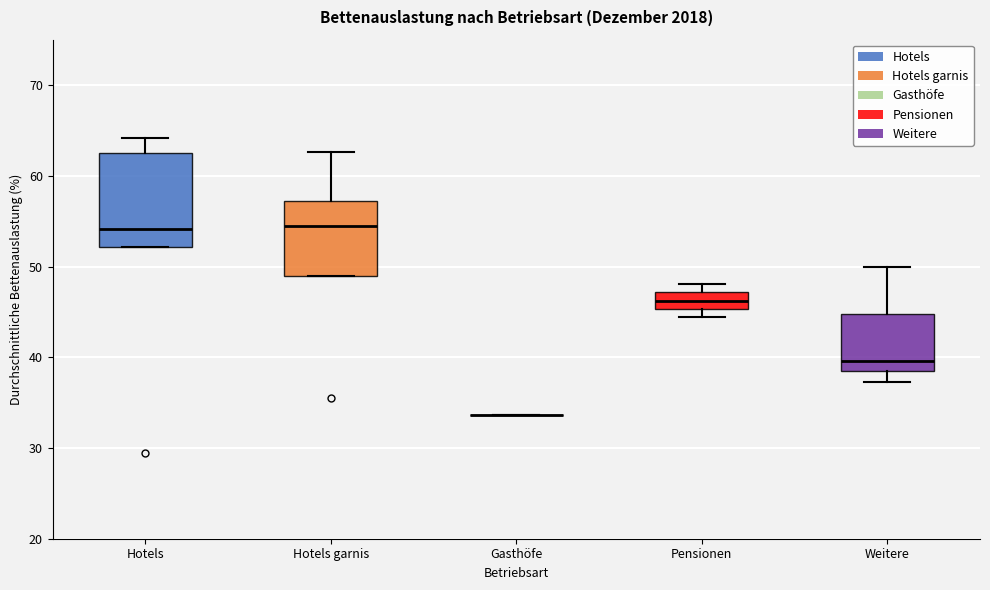

Reading left to right, transcribe this box plot: for each box, give where its median line is, the range the box spans, and where its two whiskers end, as read against the y-axis. The values are not printed on the chart, so give them approximately, as read against the axis.

Hotels: median 54, box 52 to 63, whiskers 52 to 64
Hotels garnis: median 54, box 49 to 57, whiskers 49 to 63
Gasthöfe: box collapsed to a line at 34, whiskers 34 to 34
Pensionen: median 46, box 45 to 47, whiskers 44 to 48
Weitere: median 40, box 38 to 45, whiskers 37 to 50